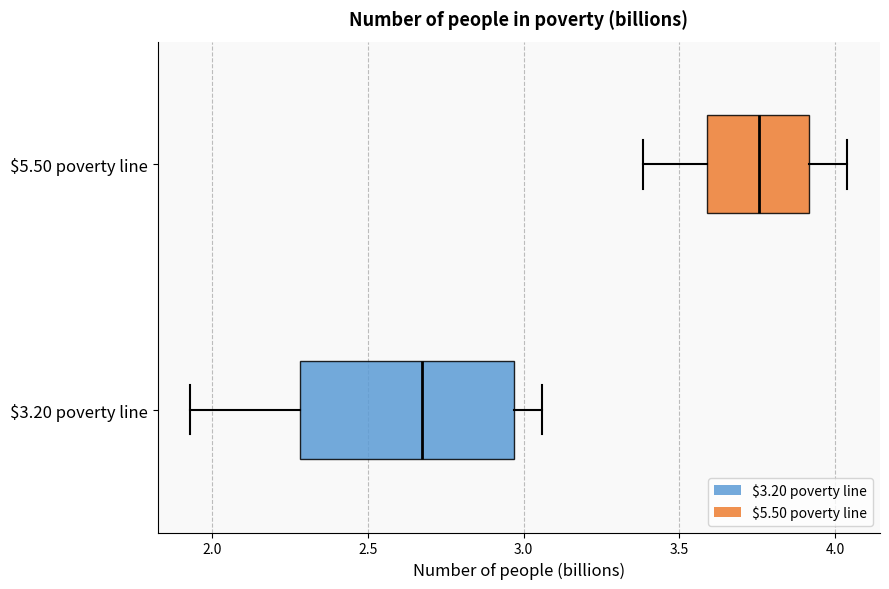

Reading bottom to top, read every box against the x-axis: the position of its median line, the range the box covers, and the ends of its whiskers. The values are not printed on the chart, so give them approximately, as read against the axis.

$3.20 poverty line: median 2.65, box 2.30 to 2.95, whiskers 1.95 to 3.05
$5.50 poverty line: median 3.75, box 3.60 to 3.90, whiskers 3.40 to 4.05